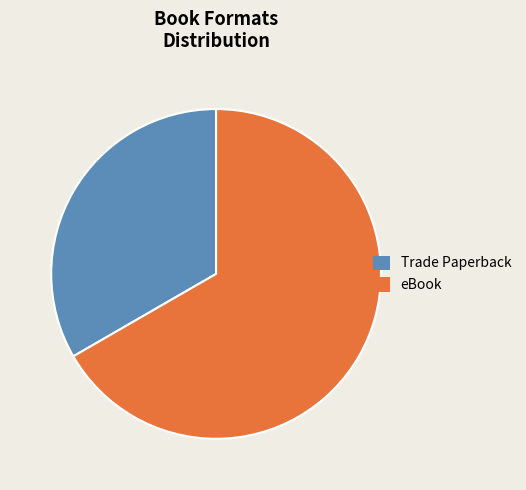

True or false: eBook accounts for 67% of the total.

True